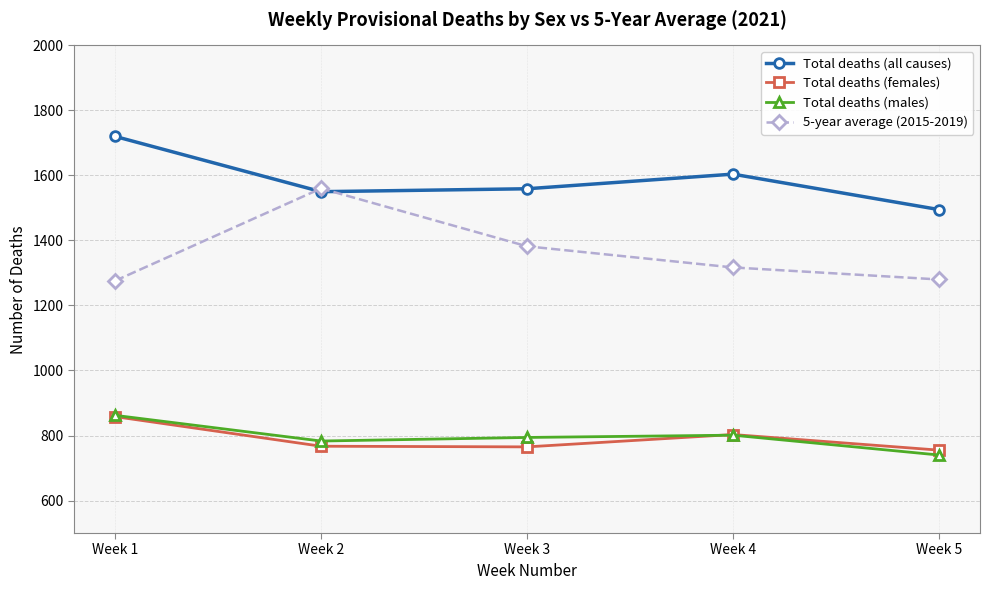

What is the sum of the Total deaths (males) values at Week 1 and Week 5?

1602